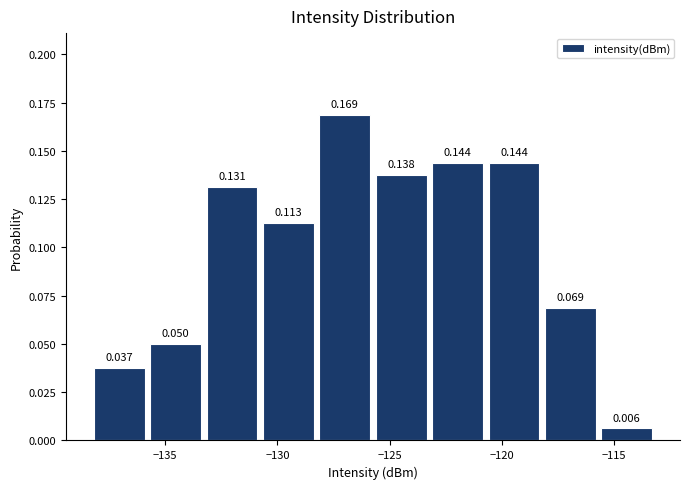

How tall is the bar that spans -118.0 to -115.5 on the x-axis? The bar edges are not printed on the chart, so give them approximately, as read against the axis.

0.069